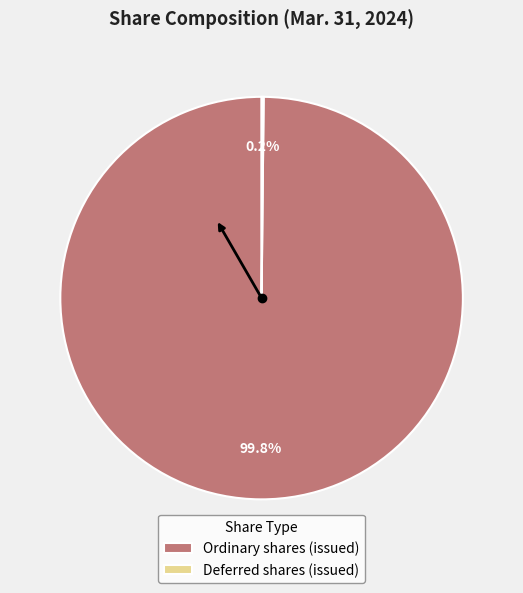

To the nearest percent, what is the average slice percentage?

50%